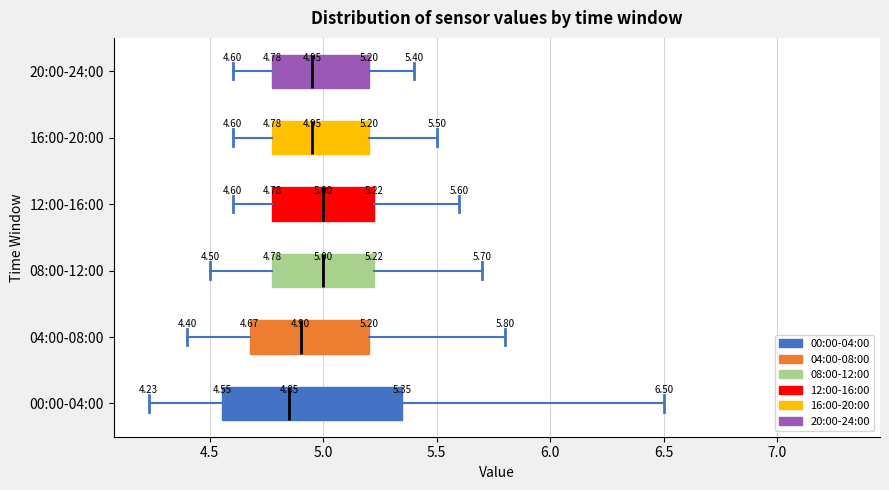

Which box is the widest, from its left edge to its right edge?

00:00-04:00